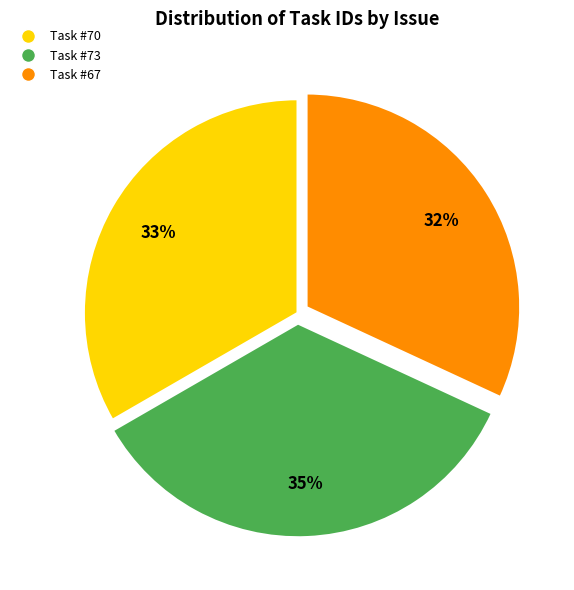

Is it true that Task #73 is 44% of the pie?

False